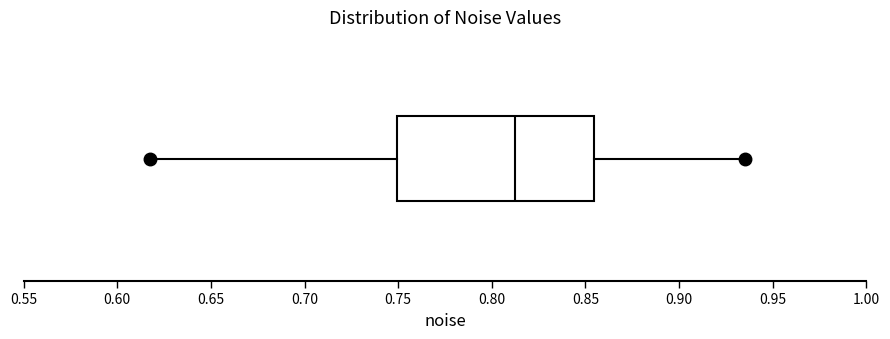

Read this box plot against the x-axis: the position of the median line, the range covered by the box, and the ends of both whiskers. The values are not printed on the chart, so give them approximately, as read against the axis.

median 0.810, box 0.750 to 0.855, whiskers 0.615 to 0.935